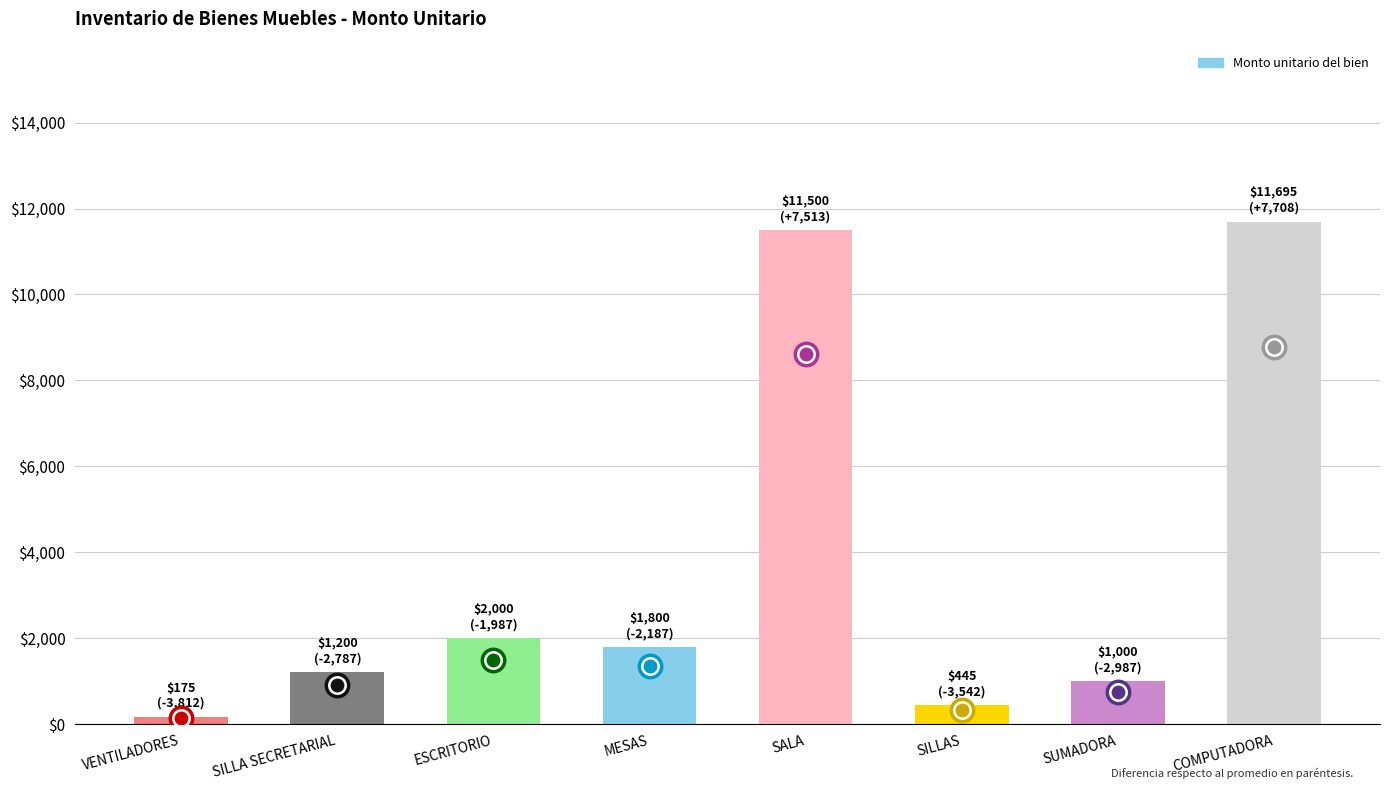

What is the change in value from VENTILADORES to SALA?

+11325.0